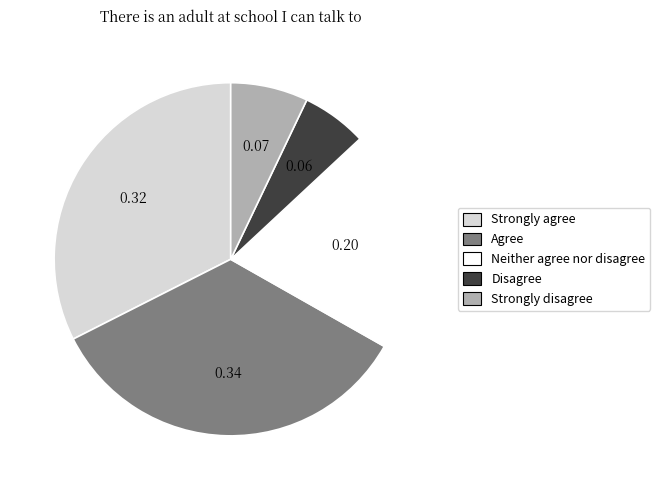

What is the ratio of the value at Strongly disagree to the value at Strongly agree?

0.2